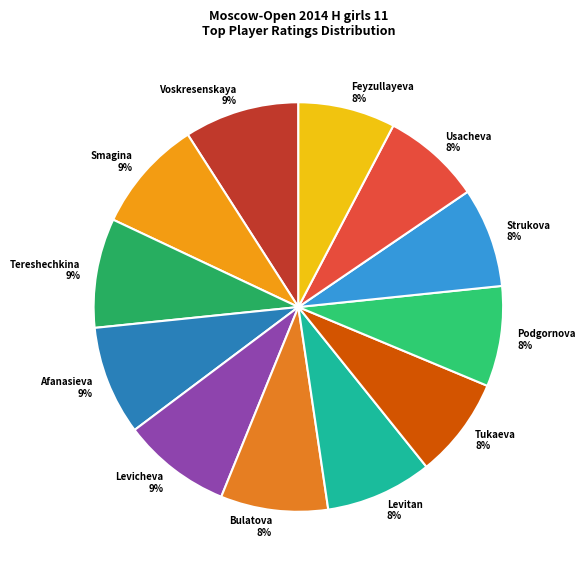

To the nearest percent, what is the difference between the largest and smallest slice percentages?

1%